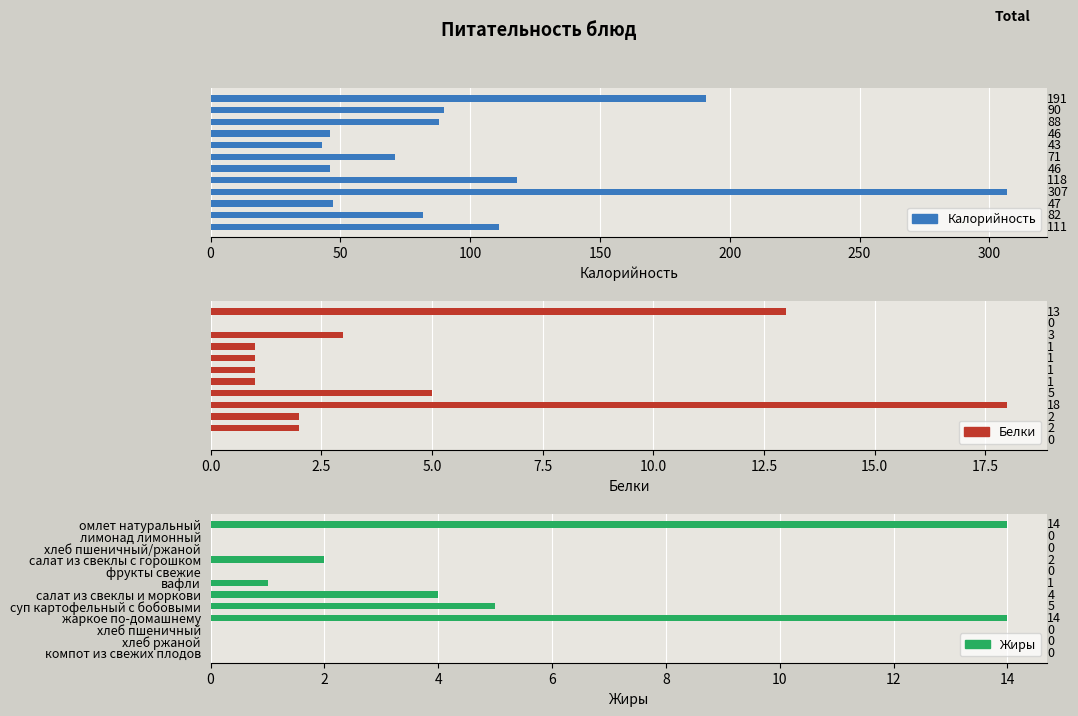

What is the spread (max minus min) of values at 200?

43